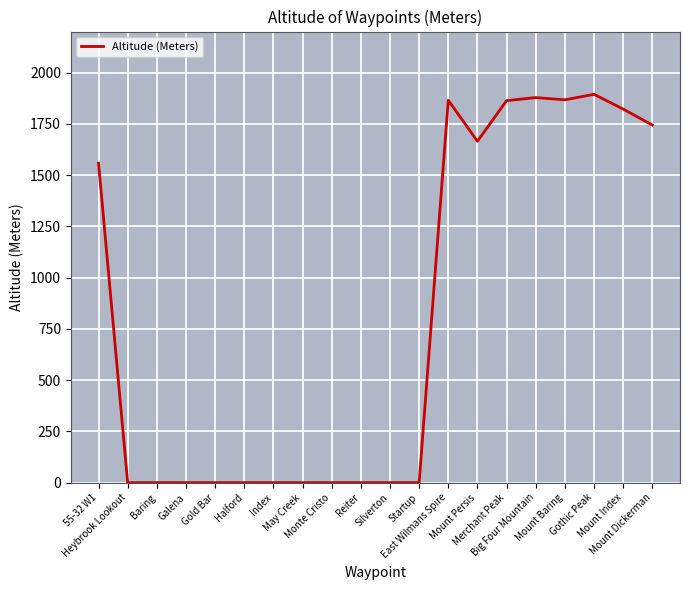

Which has a higher value, East Wilmans Spire or Monte Cristo?

East Wilmans Spire